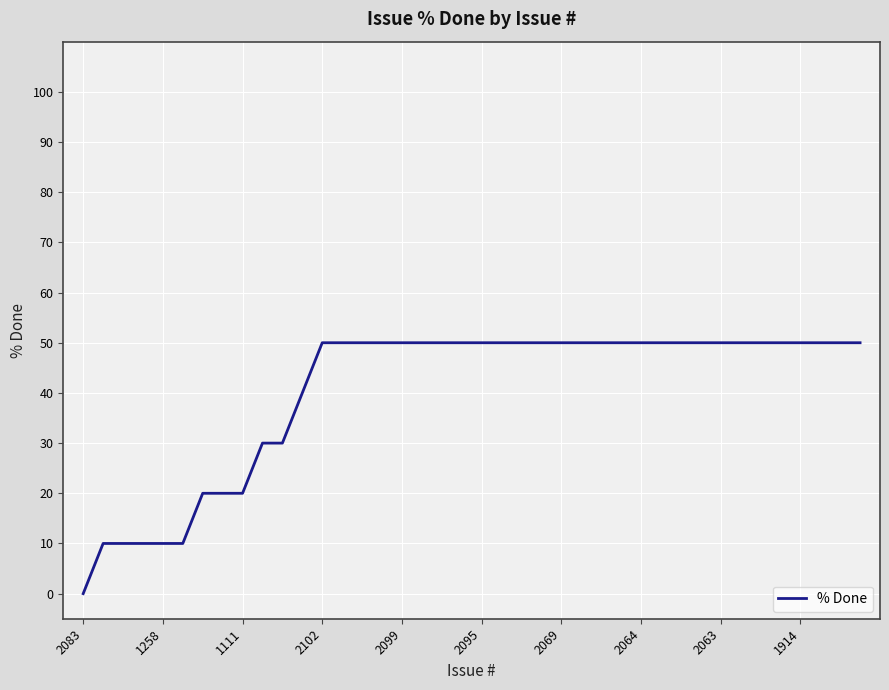

What is the maximum value shown in the chart?

50